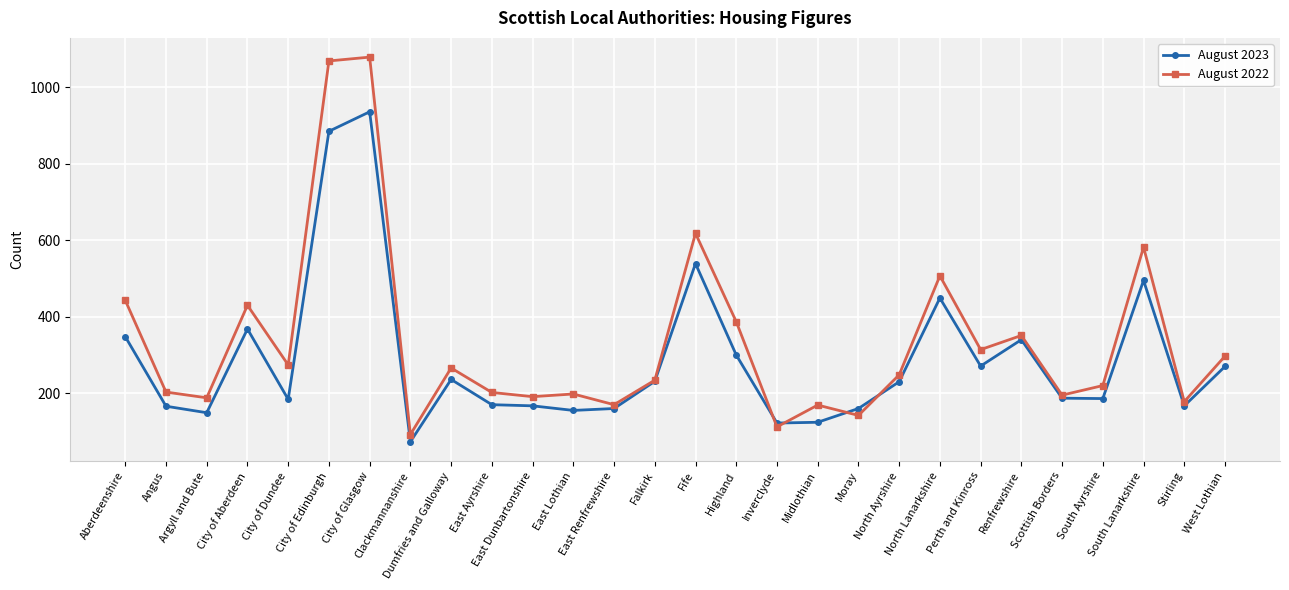

What position from the left is Highland?

16